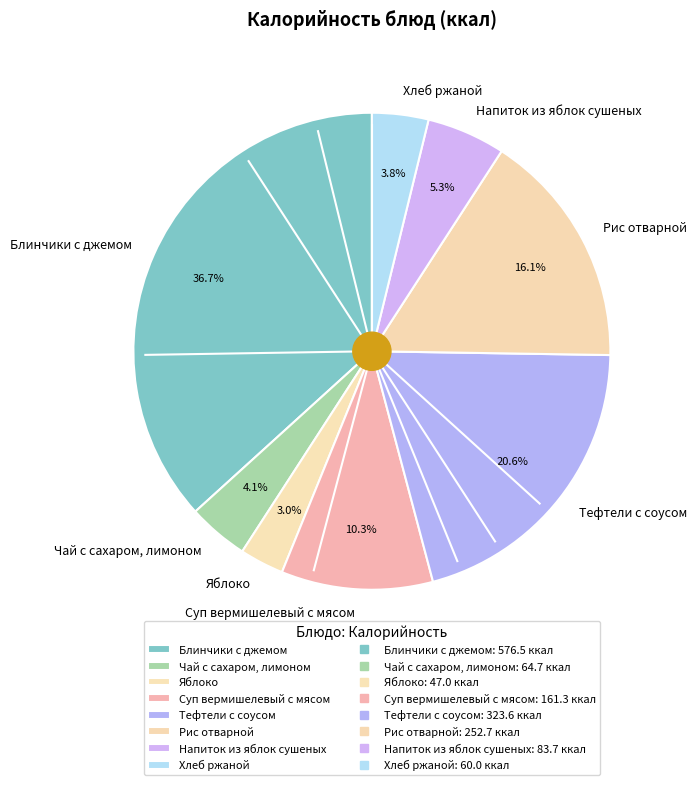

How many segments does this pie chart have?

8